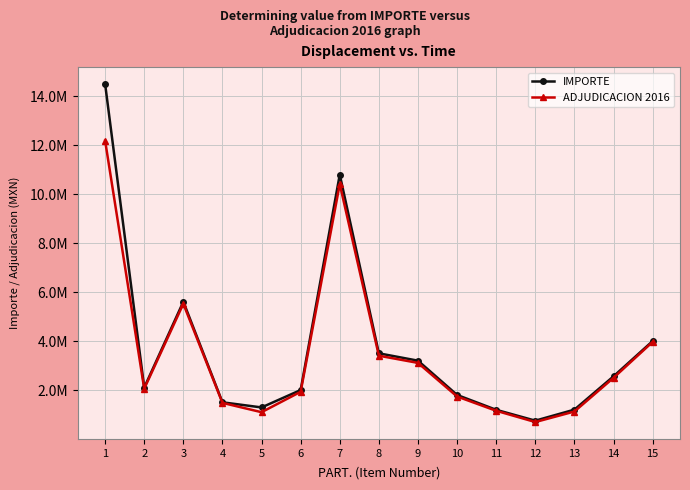

What are all the series names shown in the legend?

IMPORTE, ADJUDICACION 2016